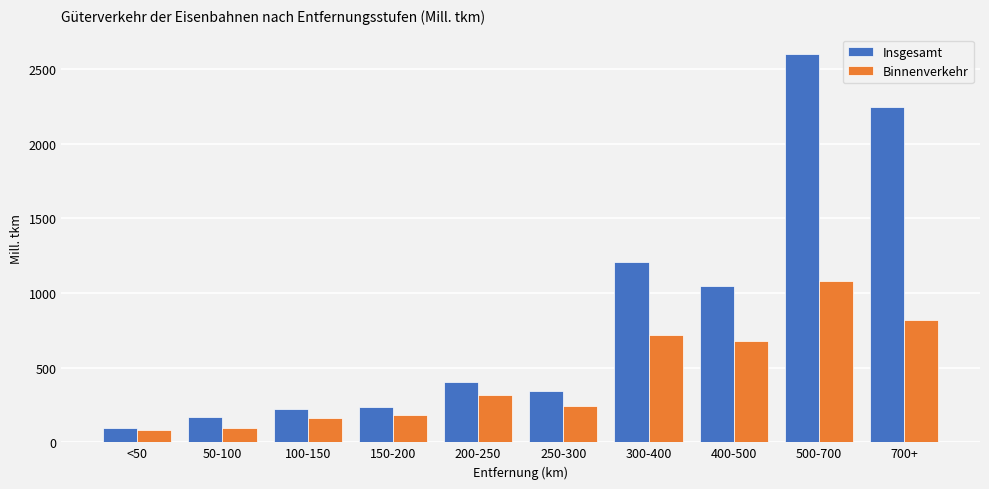

Reading left to right, list all the values displayed in this chart.

Insgesamt: <50=93	50-100=169	100-150=226	150-200=239	200-250=405	250-300=346	300-400=1207	400-500=1045	500-700=2601	700+=2249
Binnenverkehr: <50=83	50-100=96	100-150=163	150-200=180	200-250=314	250-300=246	300-400=721	400-500=676	500-700=1079	700+=818